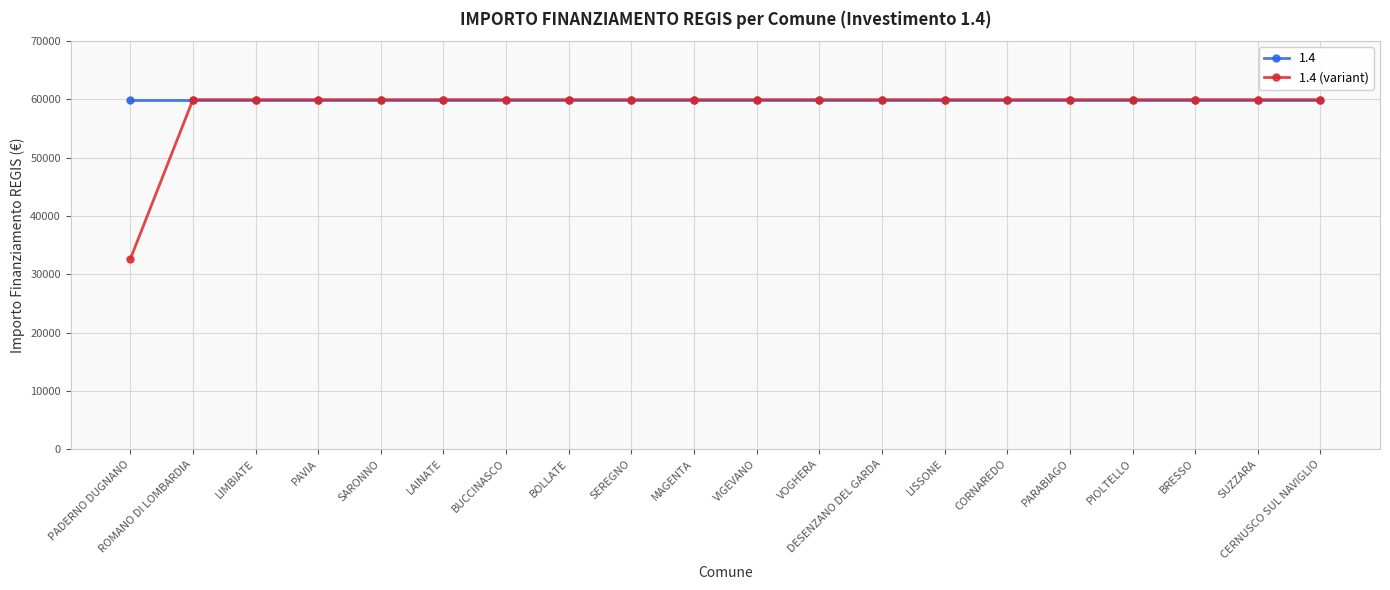

Which series changed the most between PADERNO DUGNANO and SUZZARA?

1.4 (variant)